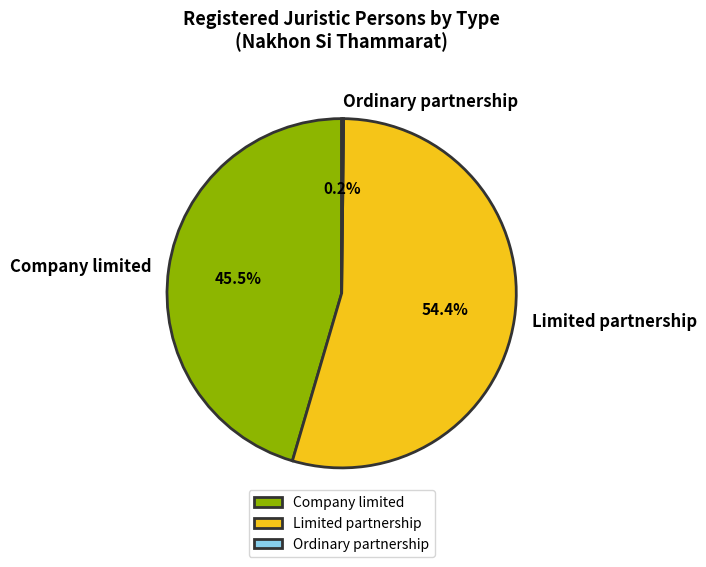

Does any single category account for the majority?

Yes